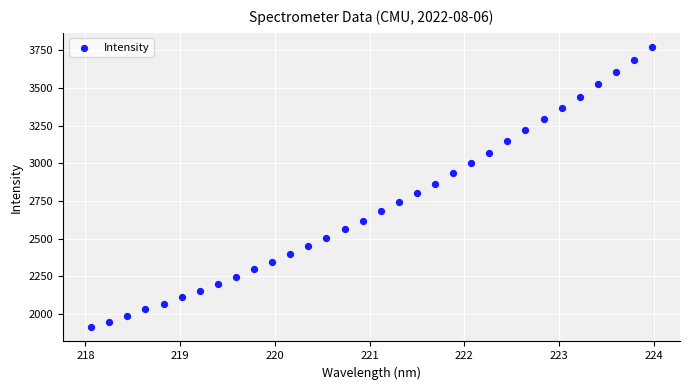

What is the range of X values (max minus min)?

5.9